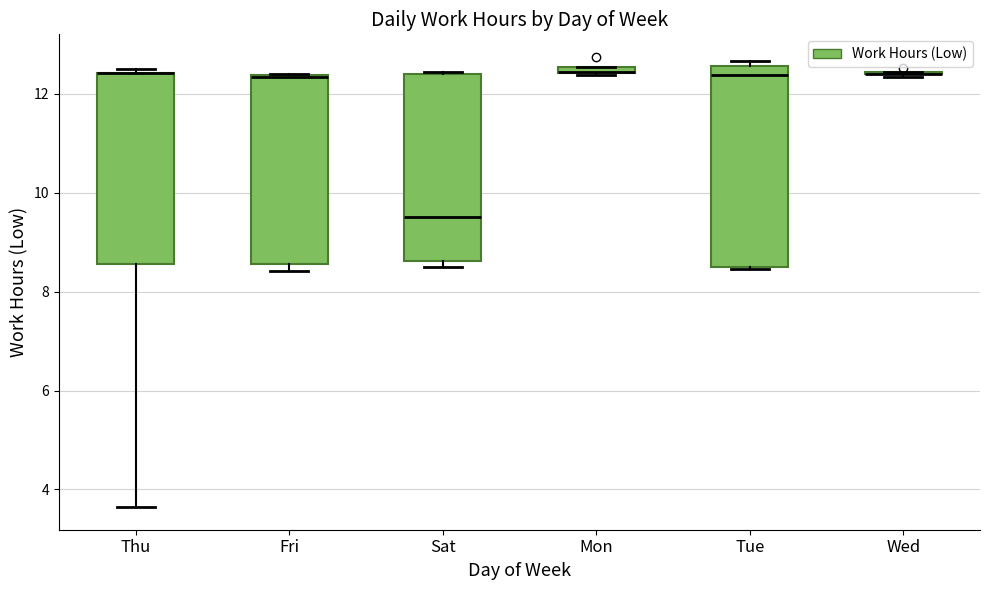

Which box is the tallest, from its lower edge to its upper edge?

Tue